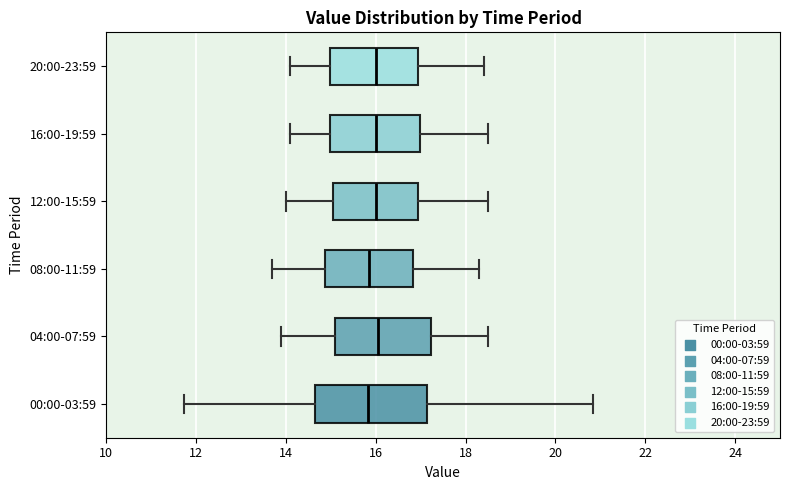

Which box is the widest, from its left edge to its right edge?

00:00-03:59